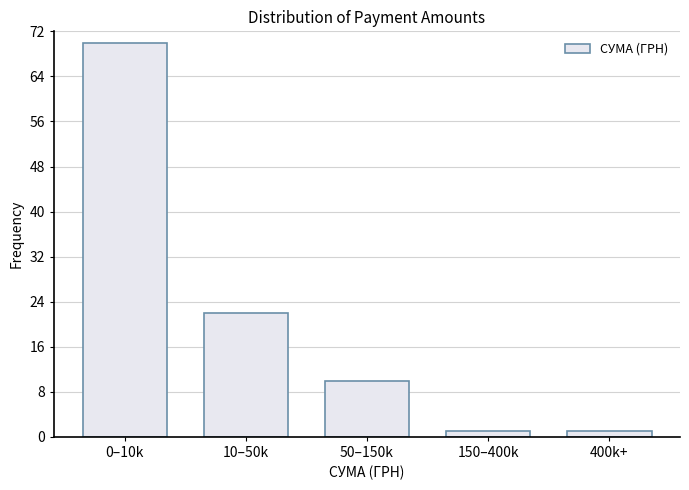

Reading left to right, what are all the values shown in this chart?

0–10k=70	10–50k=22	50–150k=10	150–400k=1	400k+=1